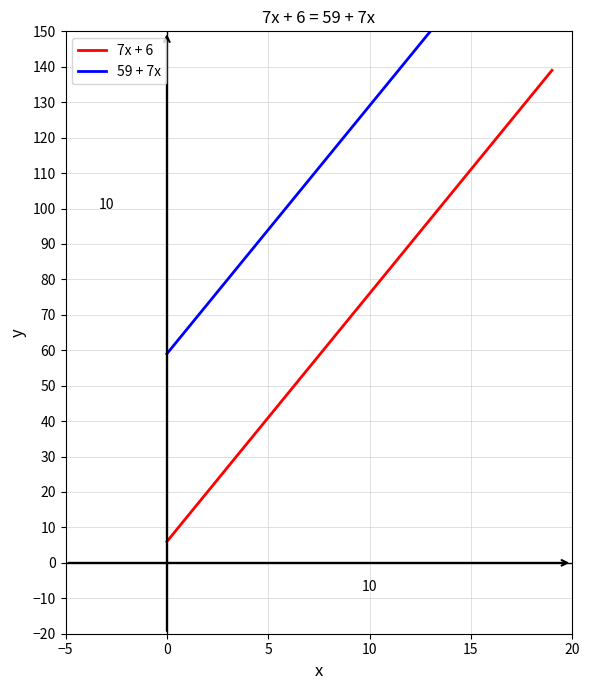

Between 6 and 15, which is larger?

15